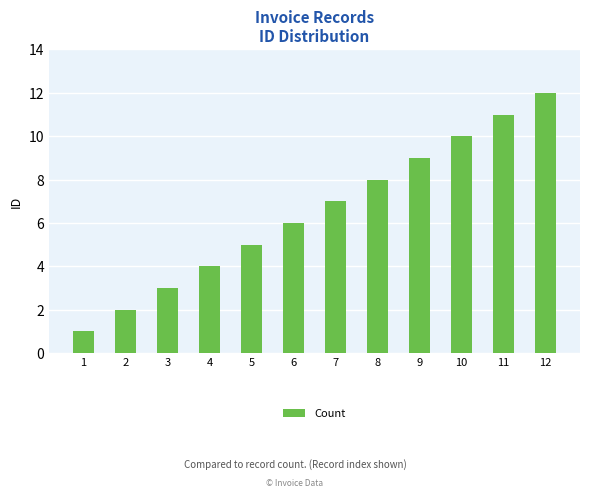

Where is the data nearest to the value 6?

6